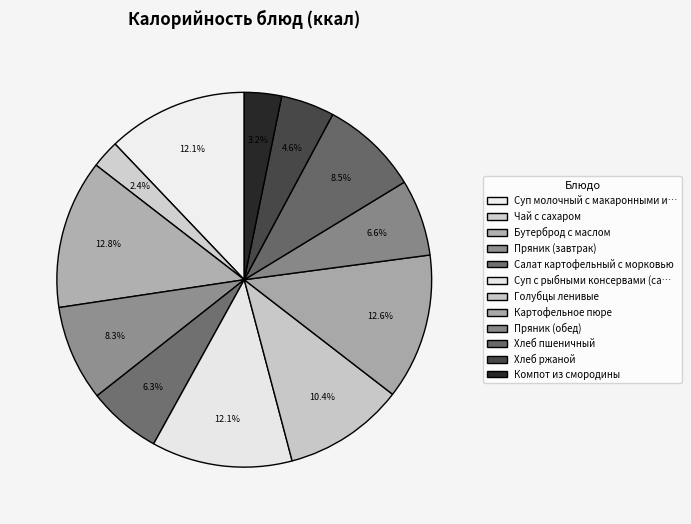

To the nearest percent, what percentage of the pie is Голубцы ленивые?

10%